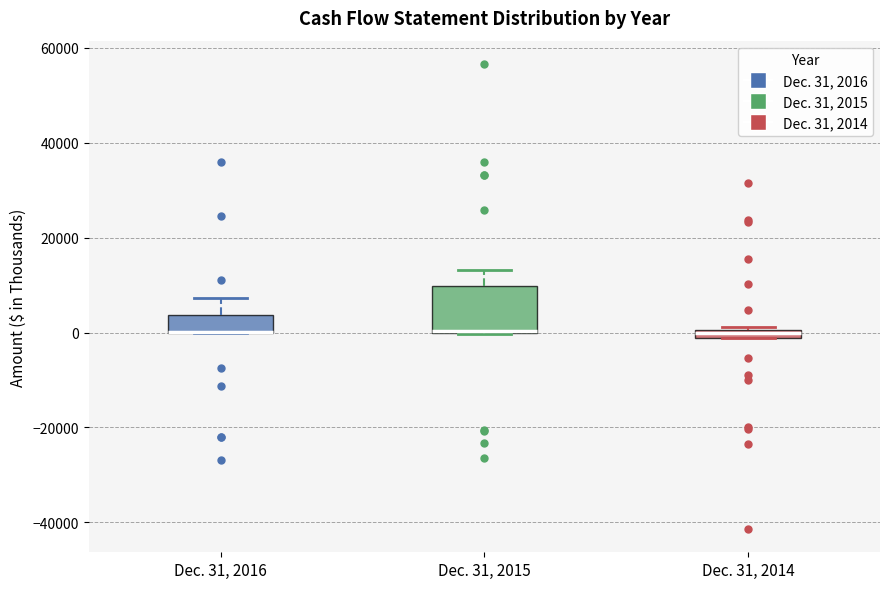

Which box is the tallest, from its lower edge to its upper edge?

Dec. 31, 2015